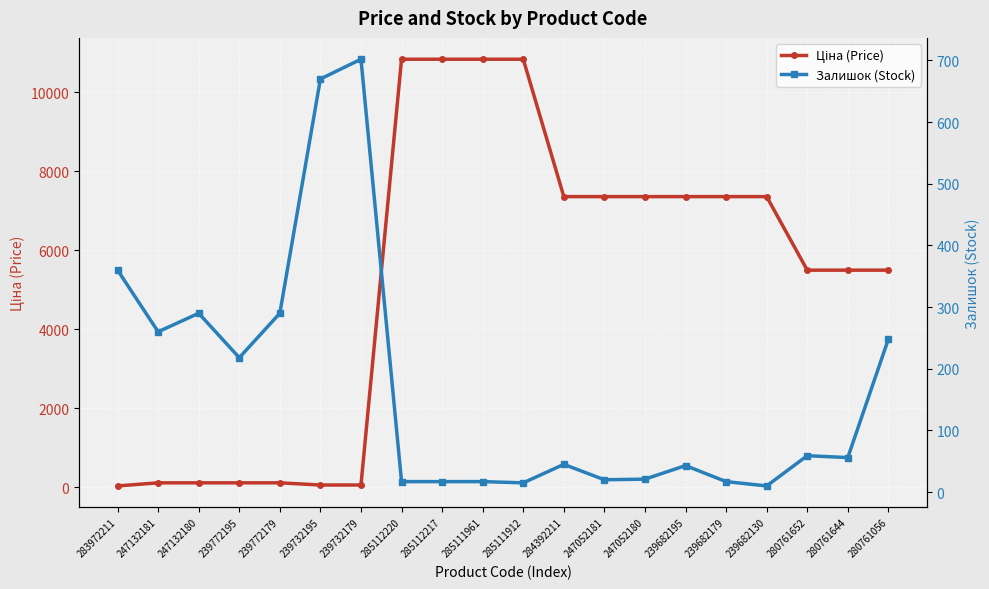

At which category does the chart reach its minimum across all series?

239682130